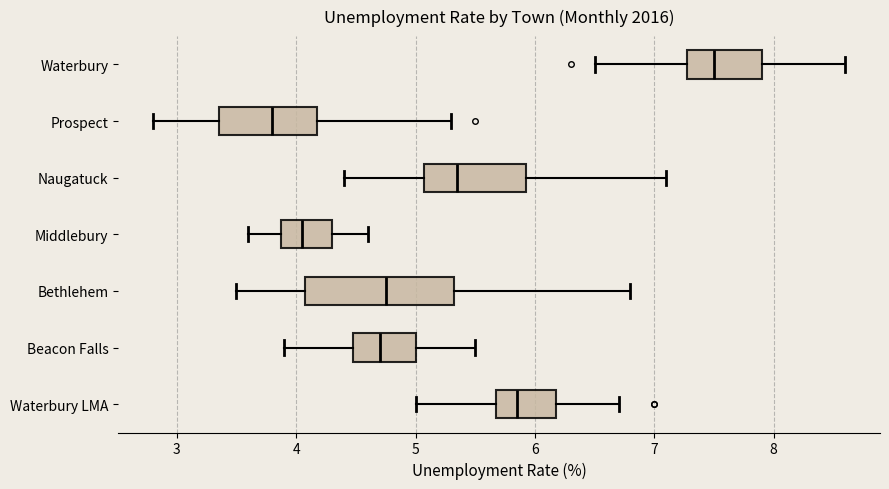

Where does the left whisker of the box for Middlebury end on the x-axis? The values are not printed on the chart, so give them approximately, as read against the axis.

3.6